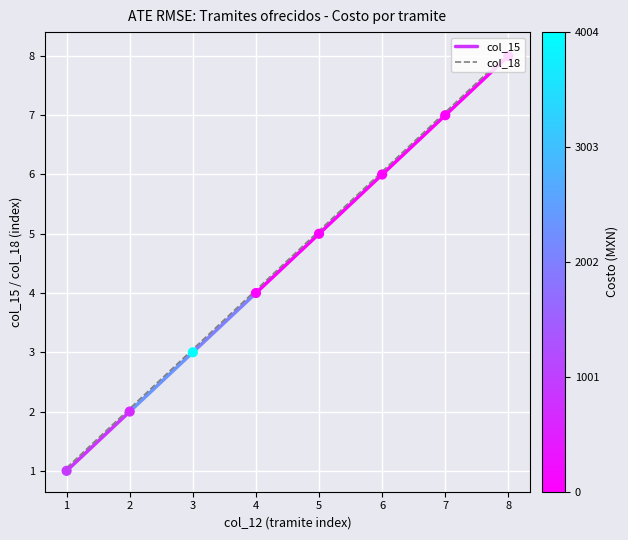

Which series contains the highest Y value?

col_15